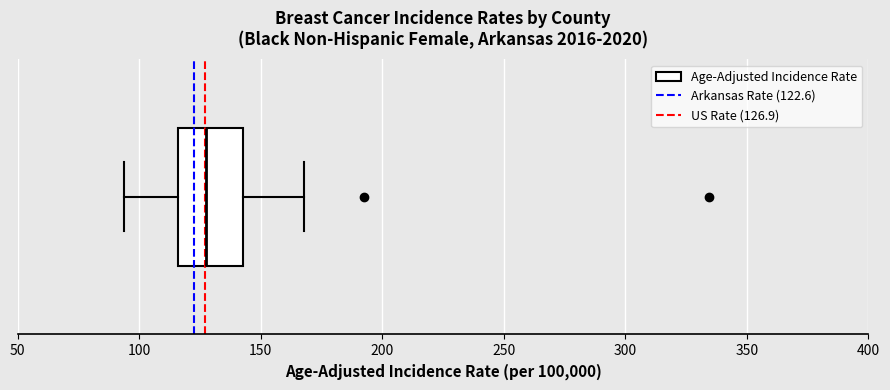

Read this box plot against the x-axis: the position of the median line, the range covered by the box, and the ends of both whiskers. The values are not printed on the chart, so give them approximately, as read against the axis.

median 130, box 115 to 145, whiskers 95 to 170